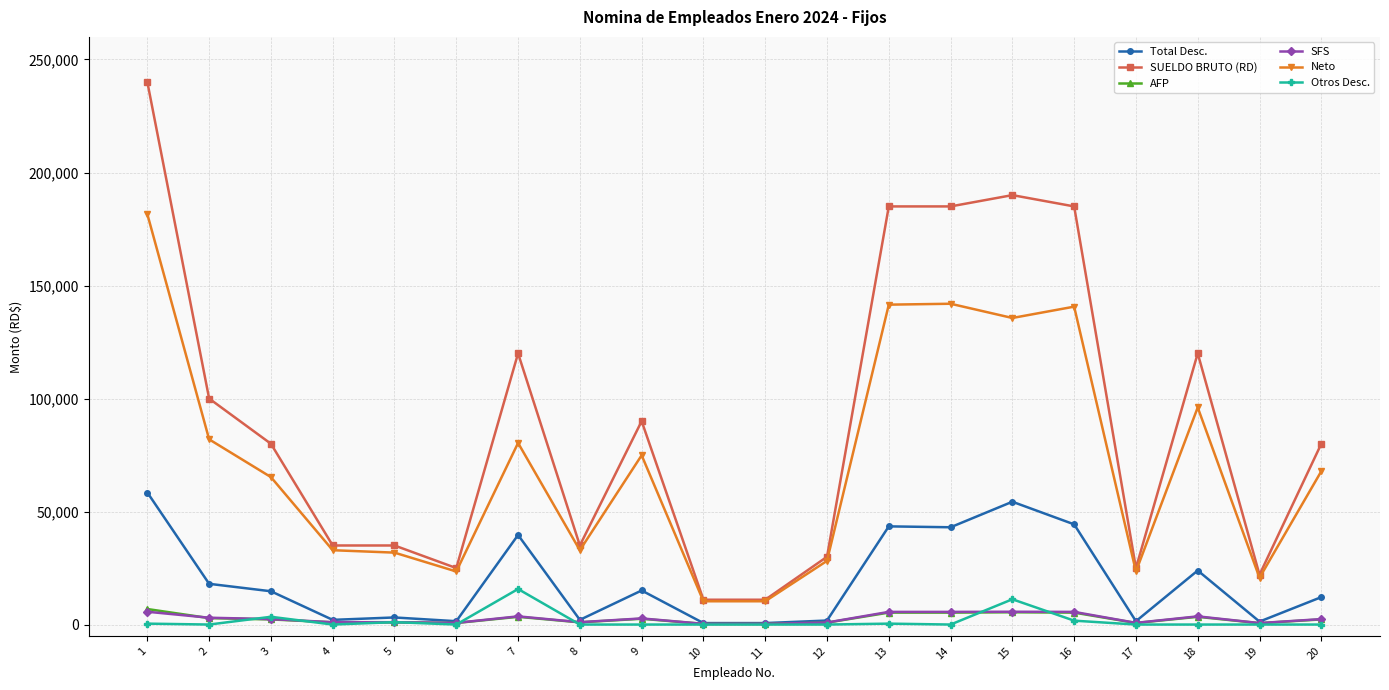

True or false: Total Desc. has a value of 1798.0 at 12.

True